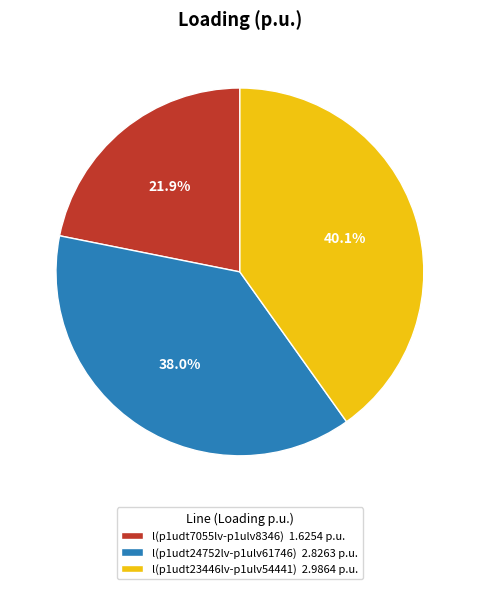

Is there a majority slice in this chart?

No